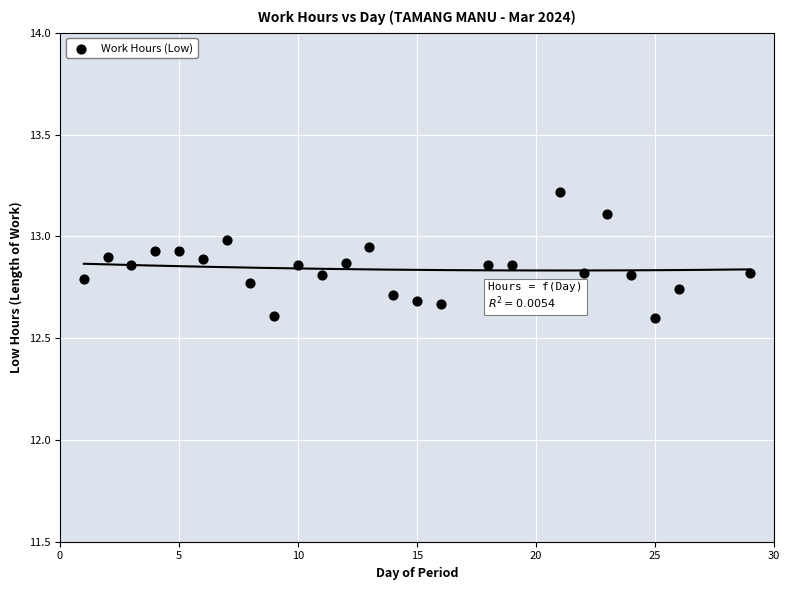

What is the range of X values (max minus min)?

28.0